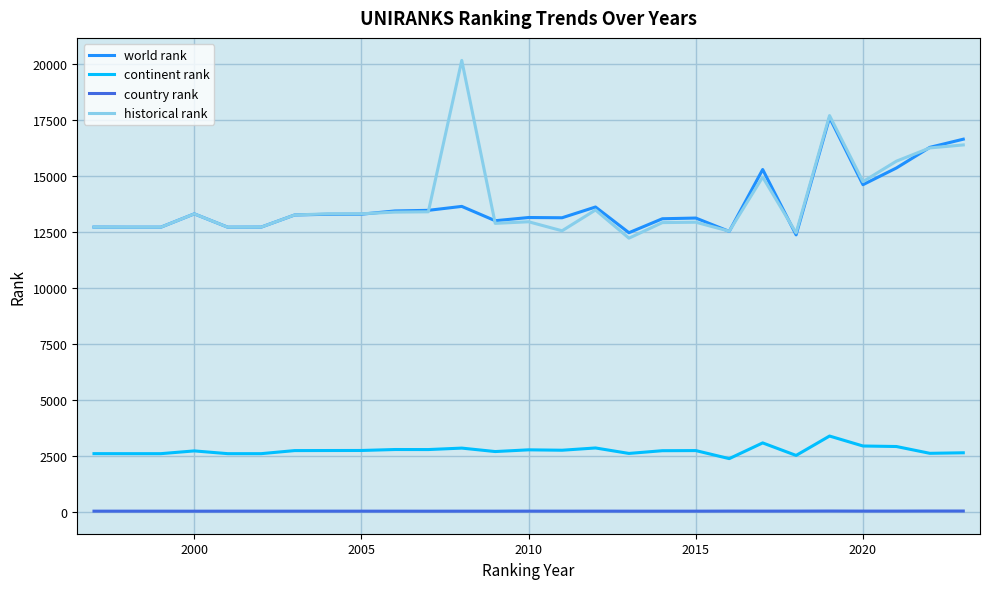

What is the highest value of the world rank series?

17602